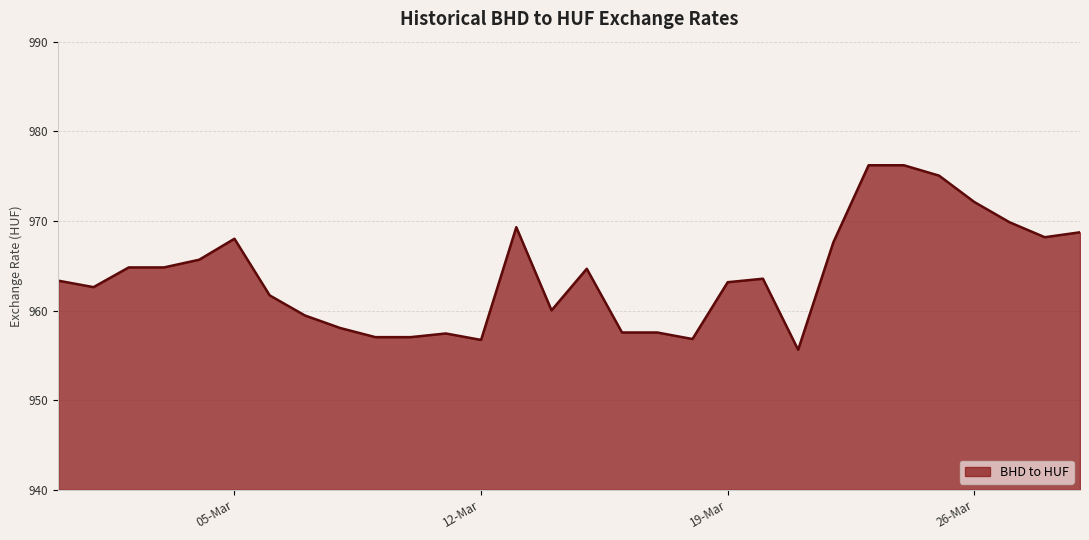

What is the minimum value shown in the chart?

955.6